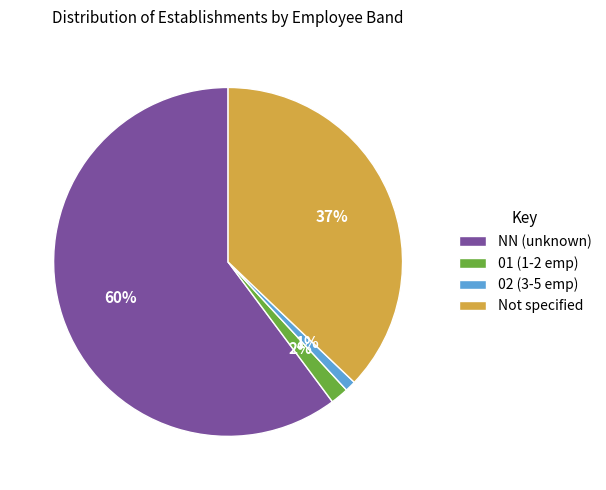

Which slice is the largest?

NN (unknown)